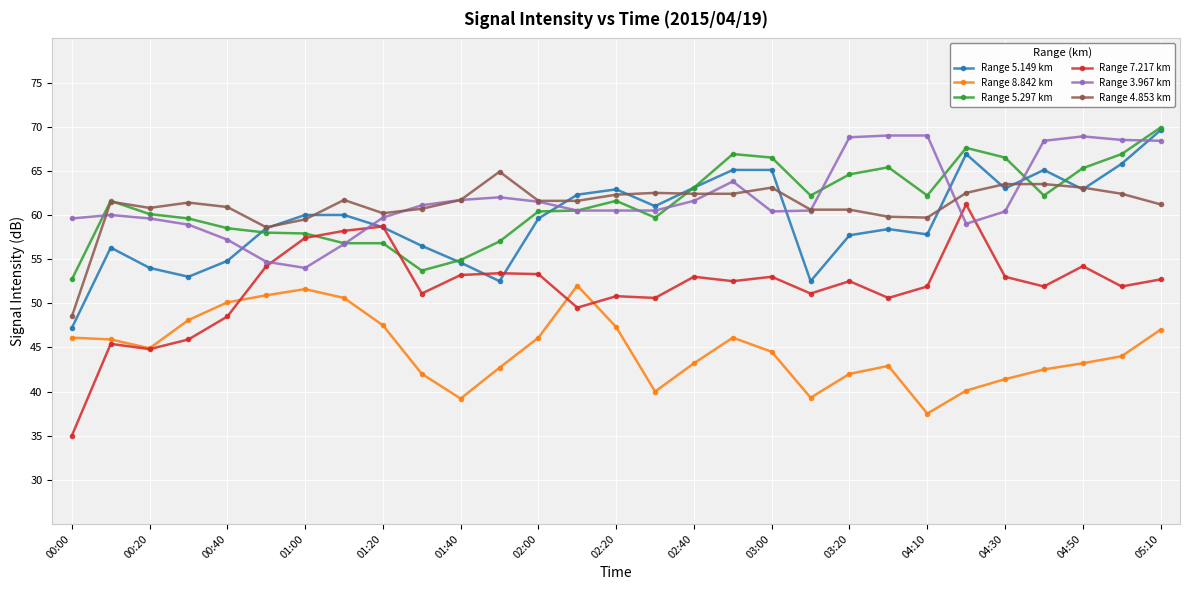

True or false: Range 5.297 km and Range 8.842 km cross at least once.

False